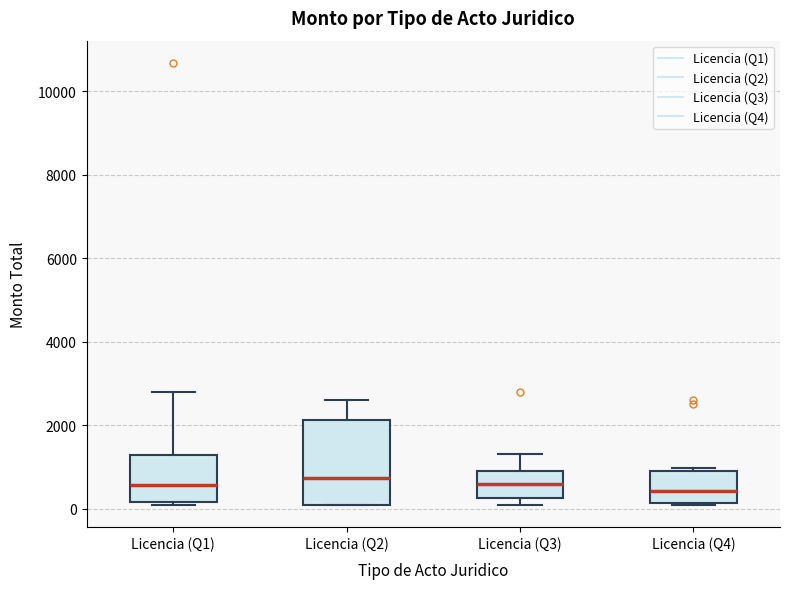

Where does the upper whisker of the box for Licencia (Q3) end on the y-axis? The values are not printed on the chart, so give them approximately, as read against the axis.

1400